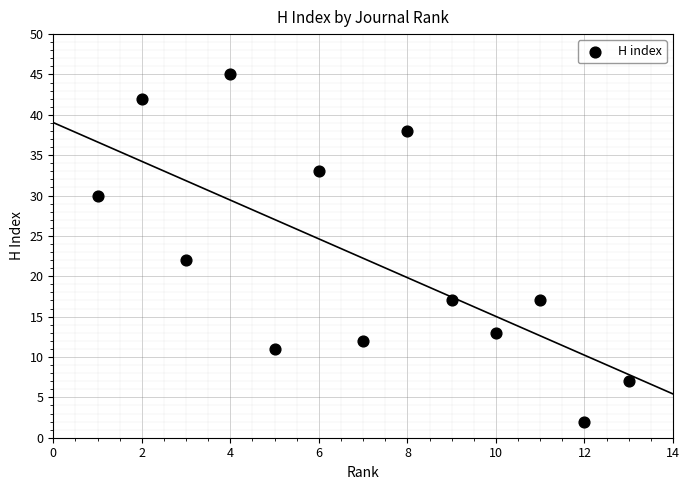

What is the range of Y values (max minus min)?

43